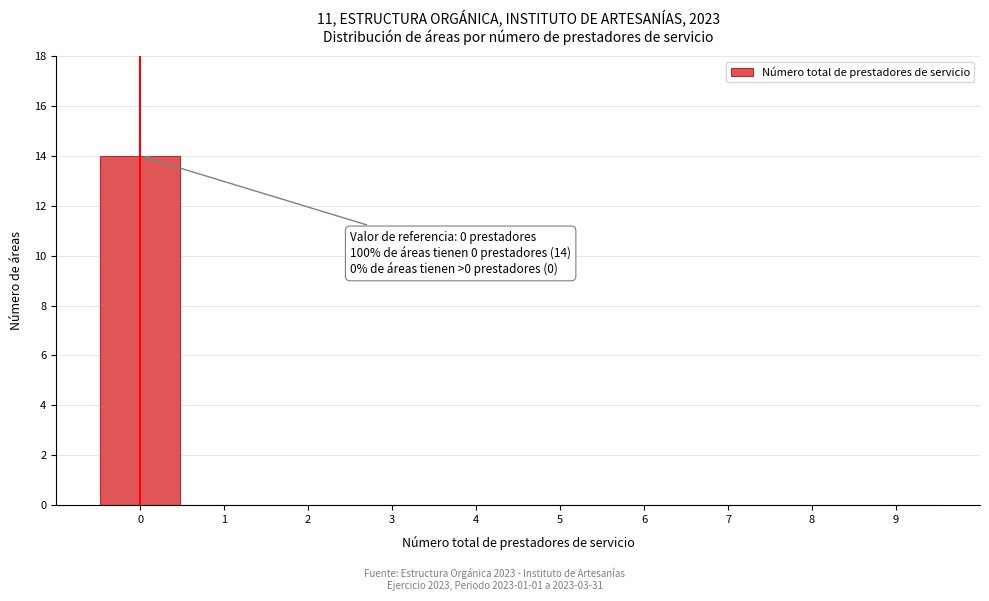

Over which range of the x-axis is the bar tallest?

-0.5 to 0.5